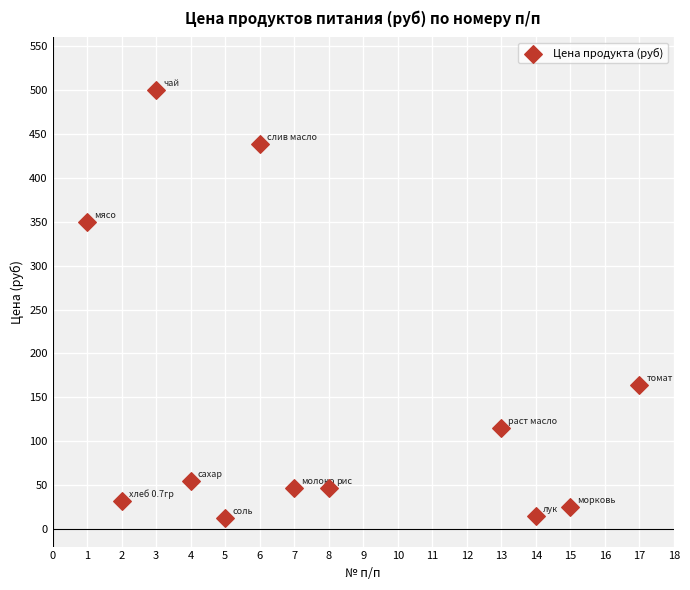

What is the range of X values (max minus min)?

16.0